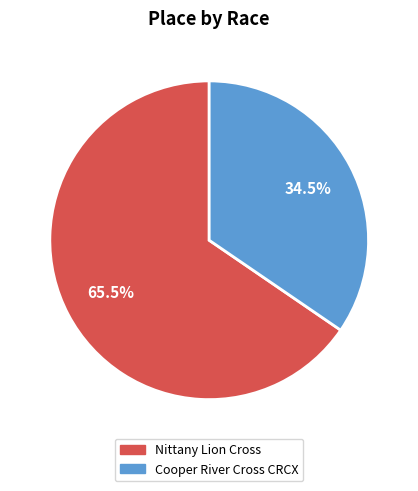

Between Nittany Lion Cross and Cooper River Cross CRCX, which is larger?

Nittany Lion Cross